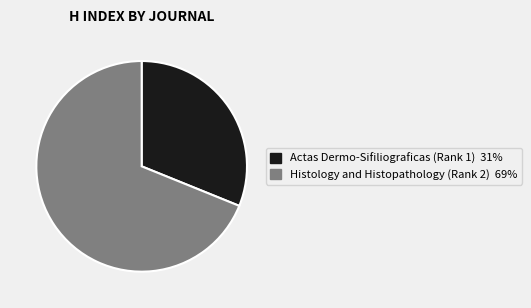

The Histology and Histopathology (Rank 2) slice represents 69% of the pie. True or false?

True